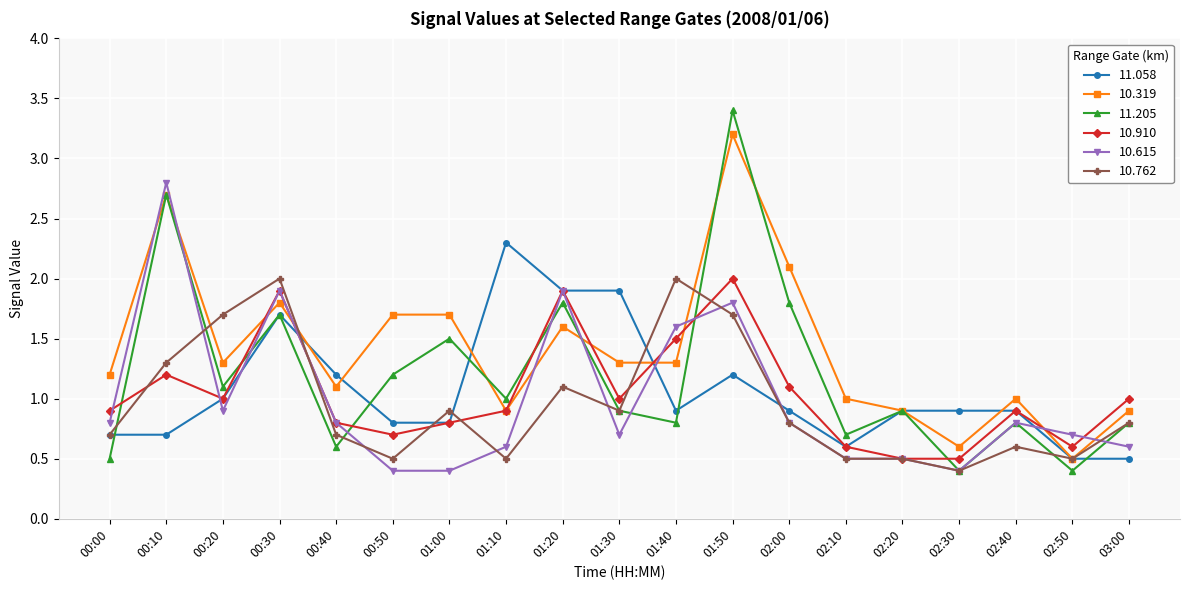

What is the spread (max minus min) of values at 00:30?

0.3